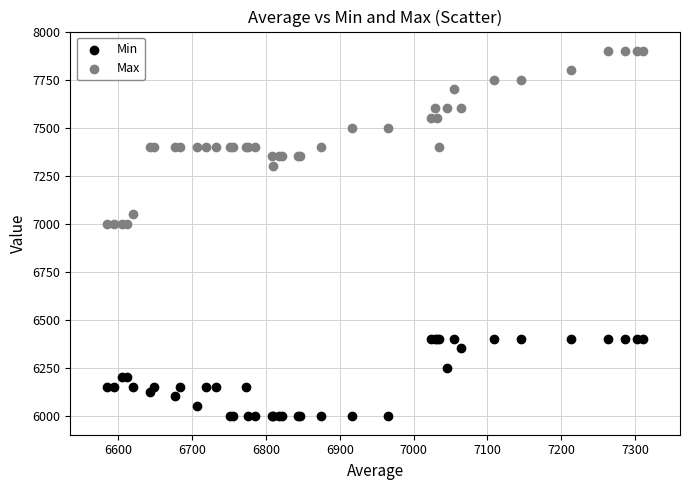

Which series reaches the minimum Y coordinate?

Min